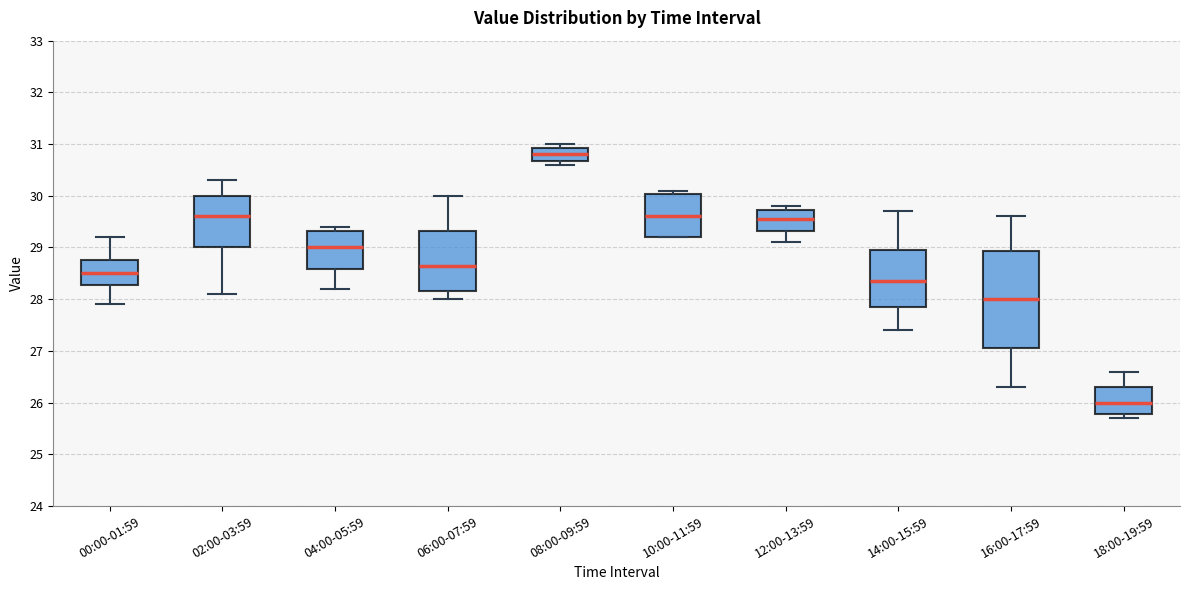

Which box's median line is the highest?

08:00-09:59